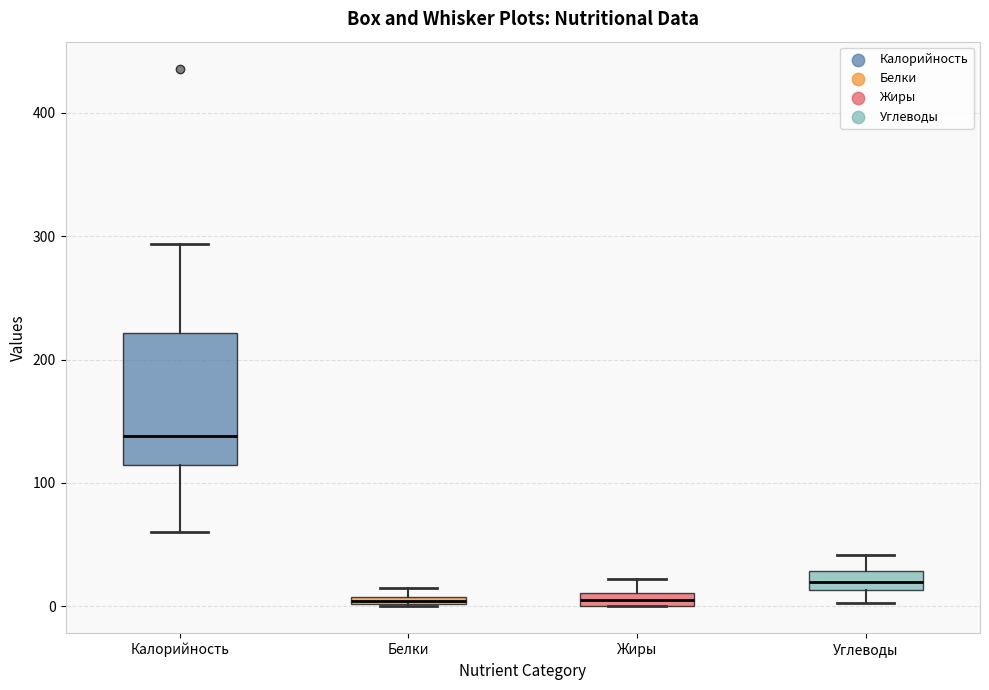

Where is the upper edge of the box for Углеводы on the y-axis? The values are not printed on the chart, so give them approximately, as read against the axis.

30